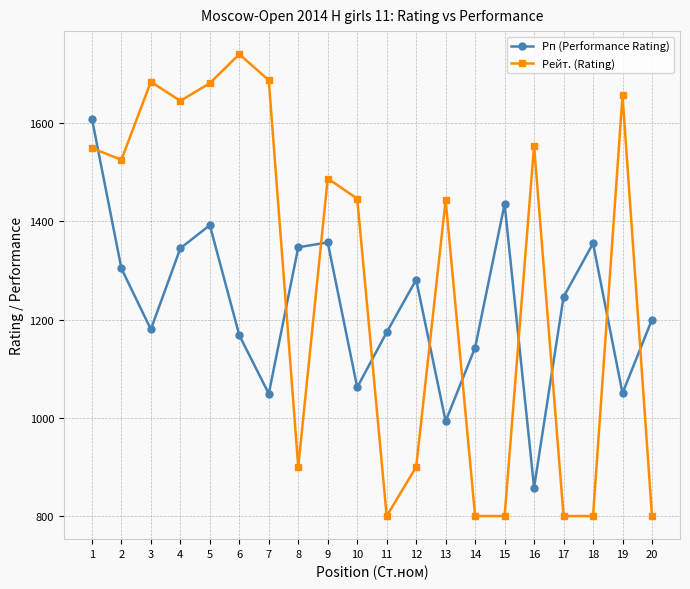

What is the difference between the Рейт. (Rating) values at 15 and 1?

749